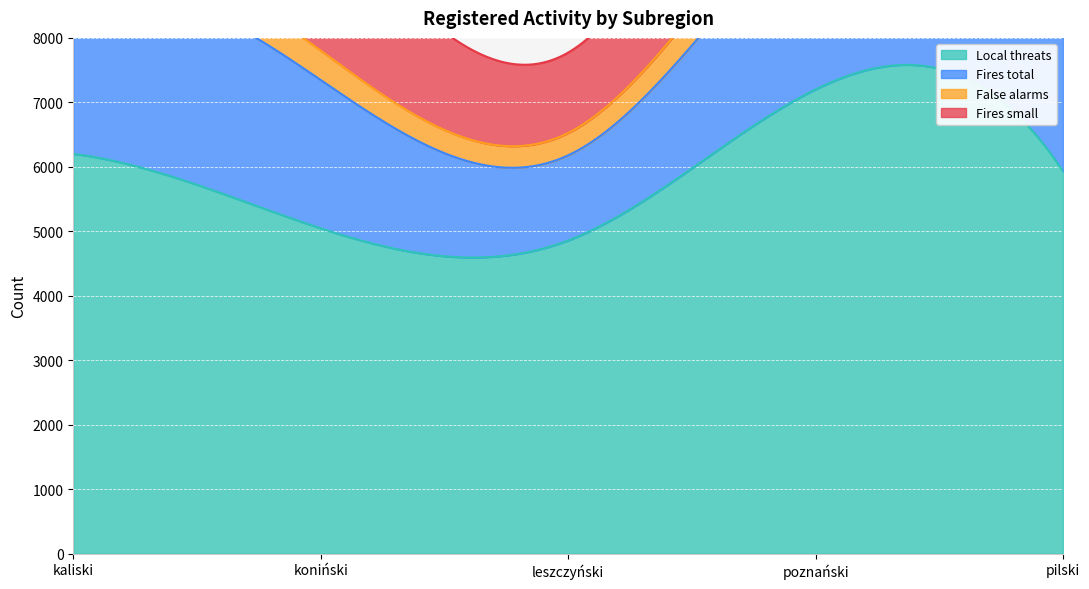

Which has a higher value, kaliski or pilski?

kaliski